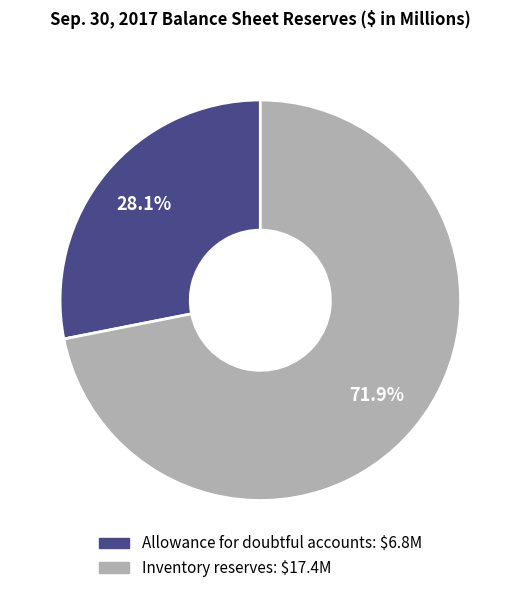

Which has a higher value, Allowance for doubtful accounts or Inventory reserves?

Inventory reserves